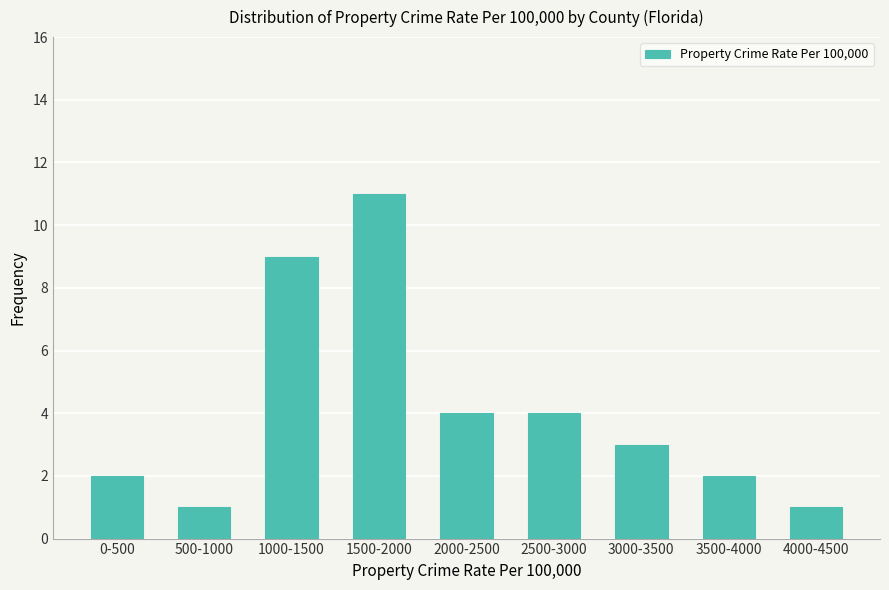

Reading left to right, extract all data points from this chart.

0-500=2	500-1000=1	1000-1500=9	1500-2000=11	2000-2500=4	2500-3000=4	3000-3500=3	3500-4000=2	4000-4500=1